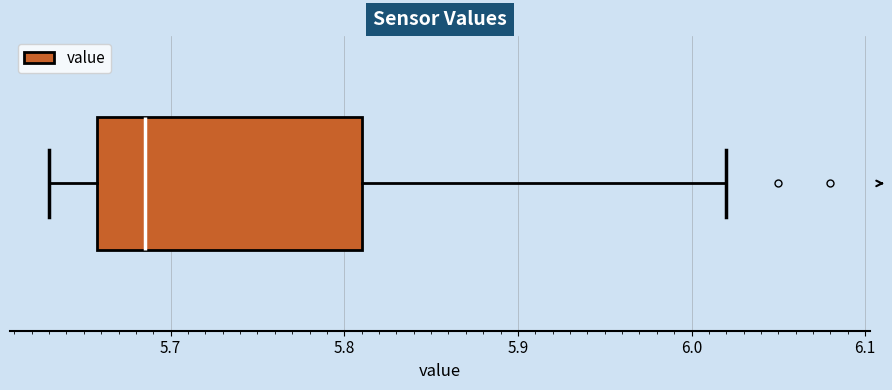

Transcribe this box plot: give where the median line is, the range the box spans, and where the two whiskers end, as read against the x-axis. The values are not printed on the chart, so give them approximately, as read against the axis.

median 5.69, box 5.66 to 5.81, whiskers 5.63 to 6.02